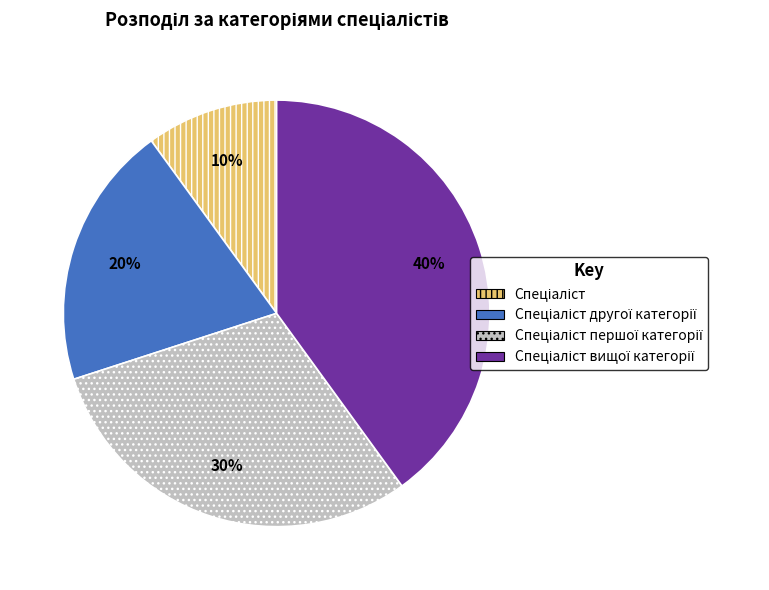

Does any single category account for the majority?

No